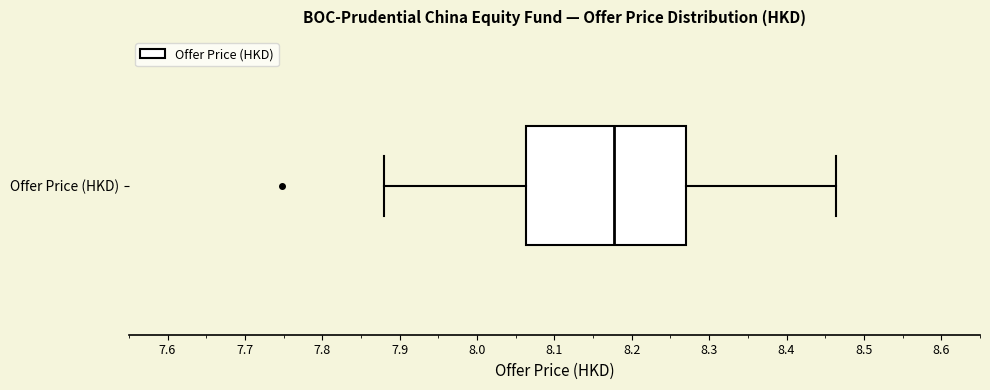

Where does the median line of the box for Offer Price (HKD) sit on the x-axis? The values are not printed on the chart, so give them approximately, as read against the axis.

8.18